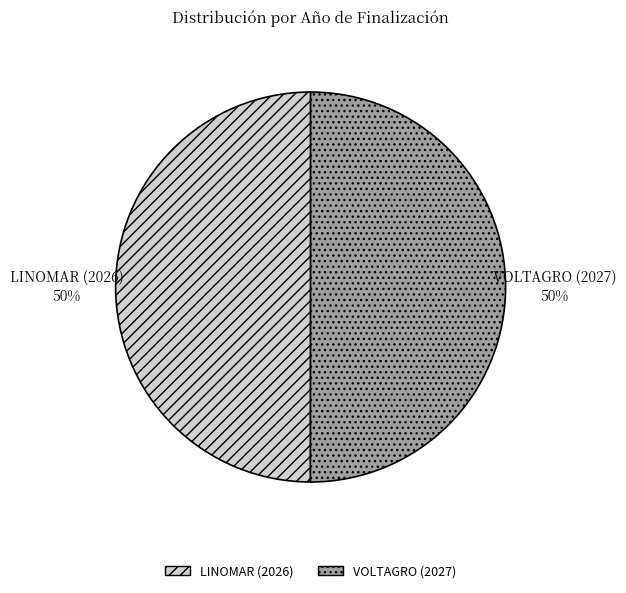

How many segments does this pie chart have?

2